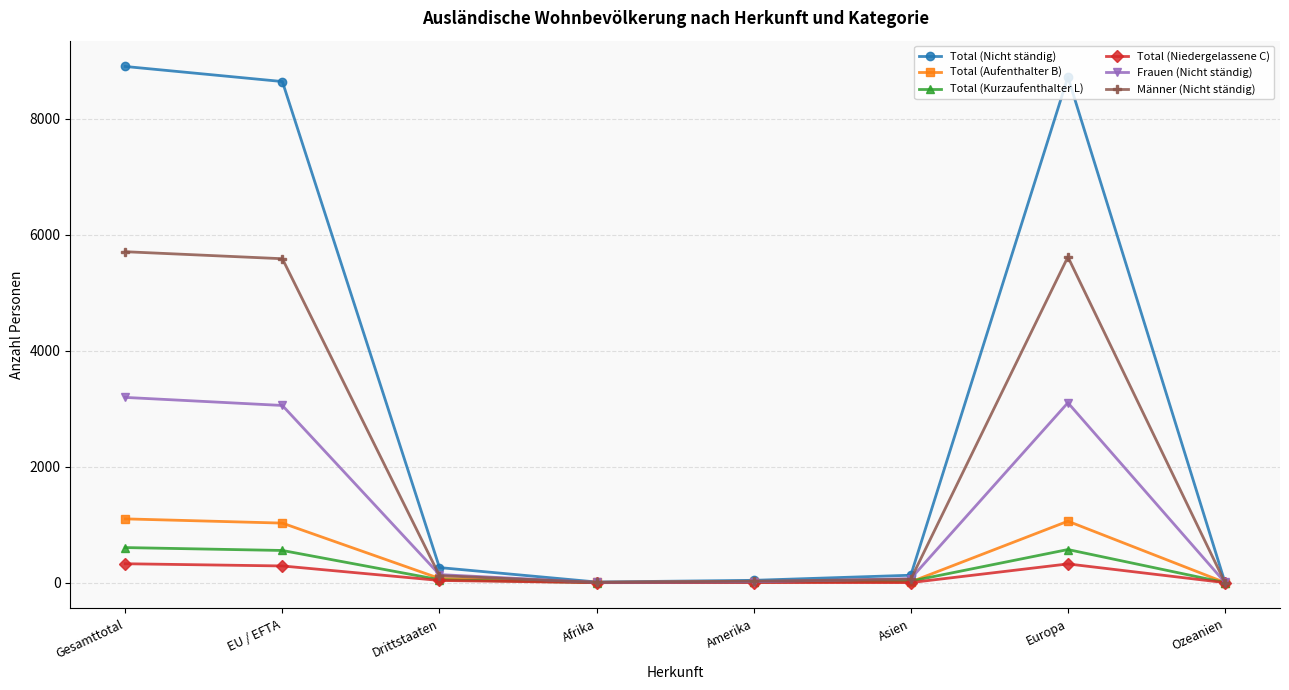

At how many categories does at least one series exceed 4933?

3